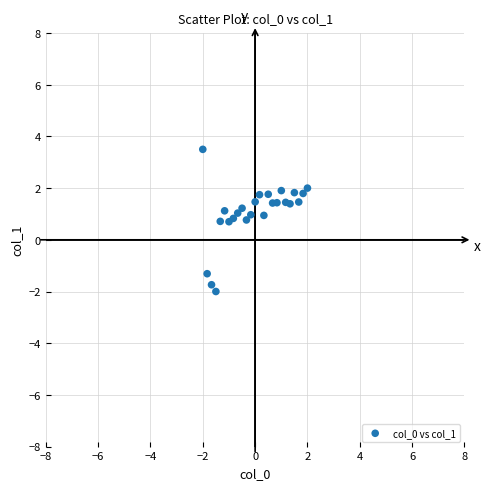

What is the range of Y values (max minus min)?

5.5